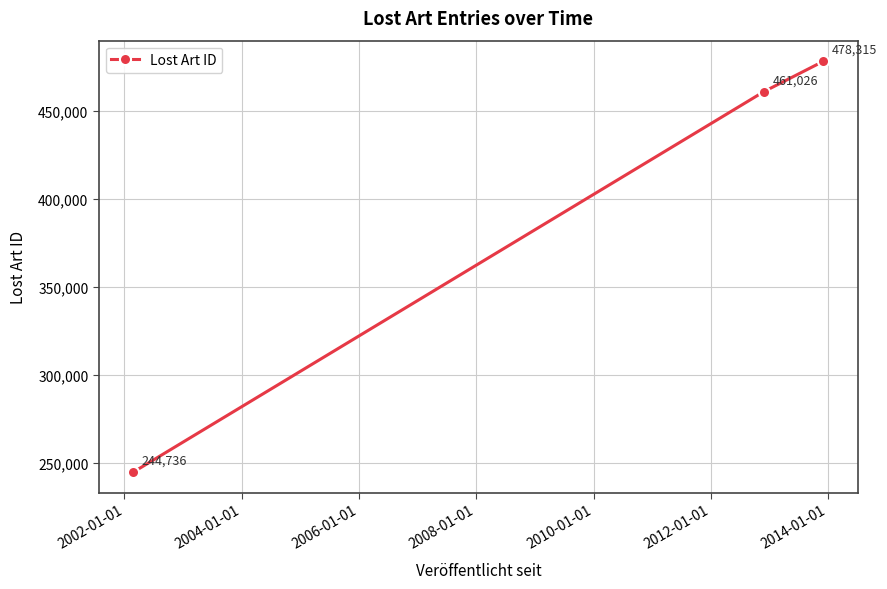

What is the difference between the maximum and second lowest values?

17289